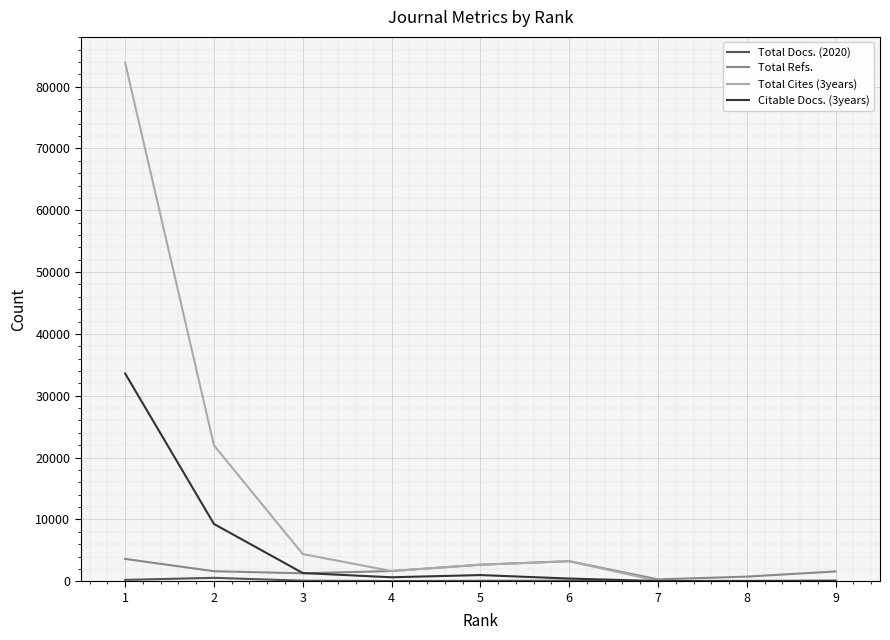

Count the number of data series in this chart.

4